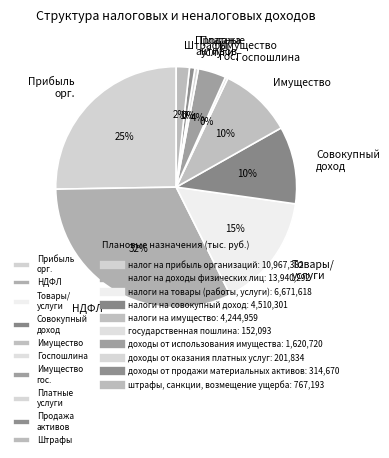

Approximately how many times larger is the value at Товары/ услуги compared to НДФЛ?

0.5